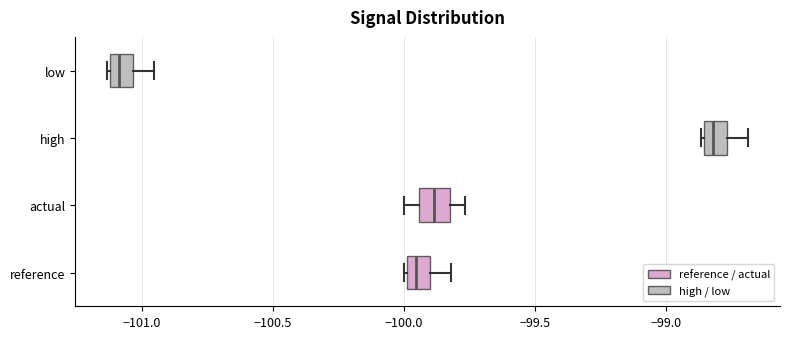

Where does the left whisker of the box for actual end on the x-axis? The values are not printed on the chart, so give them approximately, as read against the axis.

-100.00